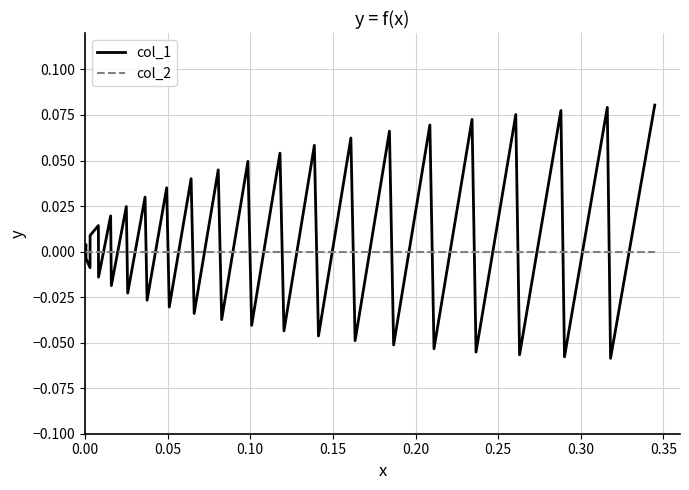

List the series in order of their peak value, highest first.

col_1, col_2